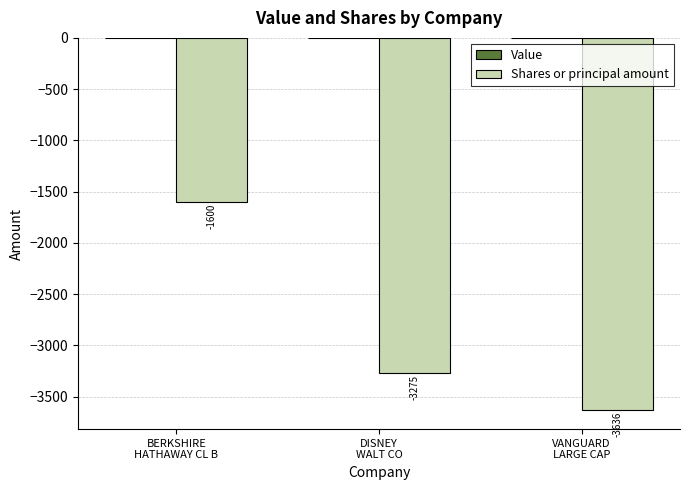

What is the maximum value shown in the chart?

-1600